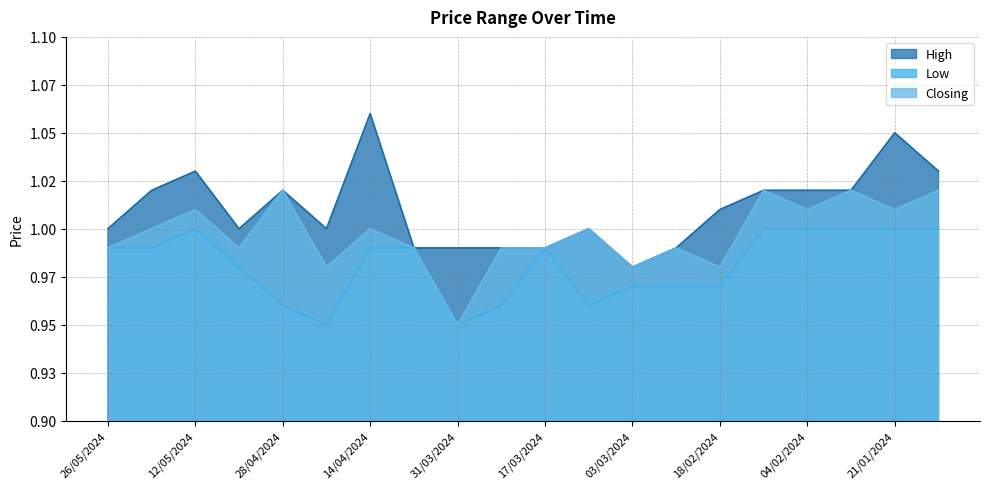

Reading left to right, extract all data points from this chart.

High: 26/05/2024=1.0	19/05/2024=1.0	12/05/2024=1.0	05/05/2024=1.0	28/04/2024=1.0	21/04/2024=1.0	14/04/2024=1.1	07/04/2024=1.0	31/03/2024=1.0	24/03/2024=1.0	17/03/2024=1.0	10/03/2024=1.0	03/03/2024=1.0	25/02/2024=1.0	18/02/2024=1.0	11/02/2024=1.0	04/02/2024=1.0	28/01/2024=1.0	21/01/2024=1.1	14/01/2024=1.0
Low: 26/05/2024=1.0	19/05/2024=1.0	12/05/2024=1.0	05/05/2024=1.0	28/04/2024=1.0	21/04/2024=0.9	14/04/2024=1.0	07/04/2024=1.0	31/03/2024=0.9	24/03/2024=1.0	17/03/2024=1.0	10/03/2024=1.0	03/03/2024=1.0	25/02/2024=1.0	18/02/2024=1.0	11/02/2024=1.0	04/02/2024=1.0	28/01/2024=1.0	21/01/2024=1.0	14/01/2024=1.0
Closing: 26/05/2024=1.0	19/05/2024=1.0	12/05/2024=1.0	05/05/2024=1.0	28/04/2024=1.0	21/04/2024=1.0	14/04/2024=1.0	07/04/2024=1.0	31/03/2024=0.9	24/03/2024=1.0	17/03/2024=1.0	10/03/2024=1.0	03/03/2024=1.0	25/02/2024=1.0	18/02/2024=1.0	11/02/2024=1.0	04/02/2024=1.0	28/01/2024=1.0	21/01/2024=1.0	14/01/2024=1.0